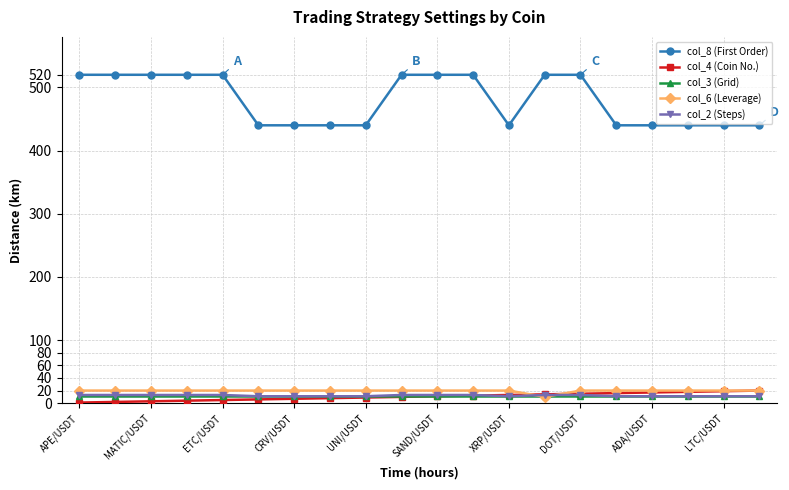

Count the number of categories in the chart.

20